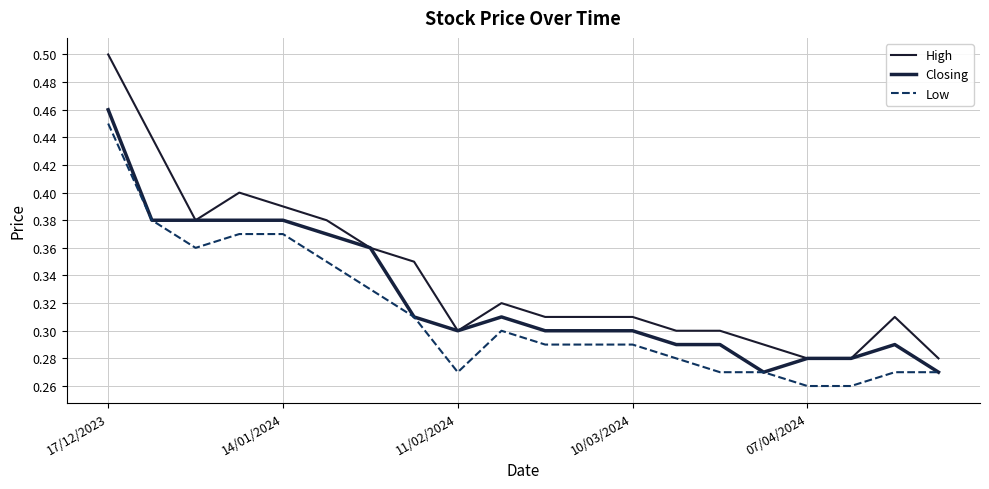

Does the chart display data point markers on the line(s)?

No